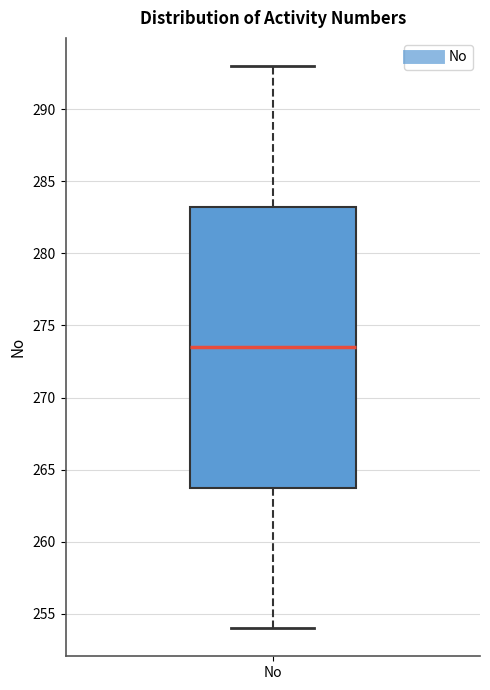

Read this box plot against the y-axis: the position of the median line, the range covered by the box, and the ends of both whiskers. The values are not printed on the chart, so give them approximately, as read against the axis.

median 273.5, box 264.0 to 283.5, whiskers 254.0 to 293.0